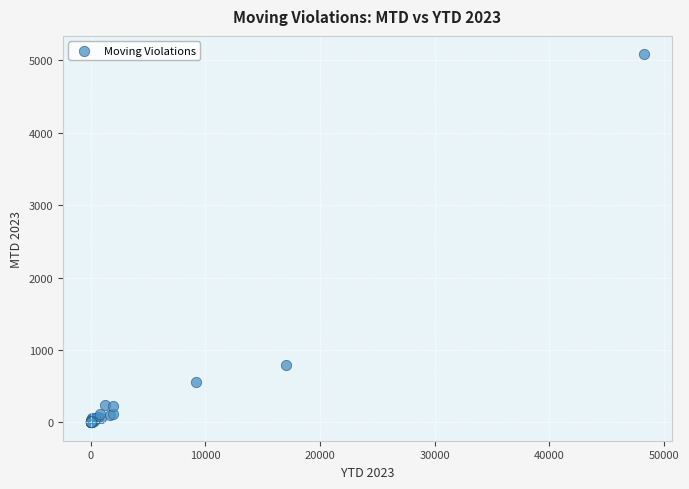

What Y value in the scatter plot is closest to 2542?

787